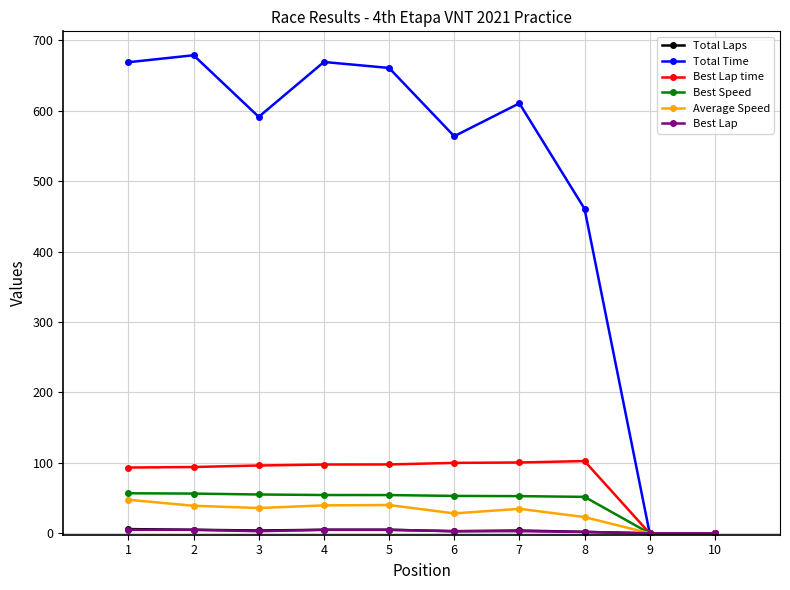

What is the greatest value displayed?

678.8